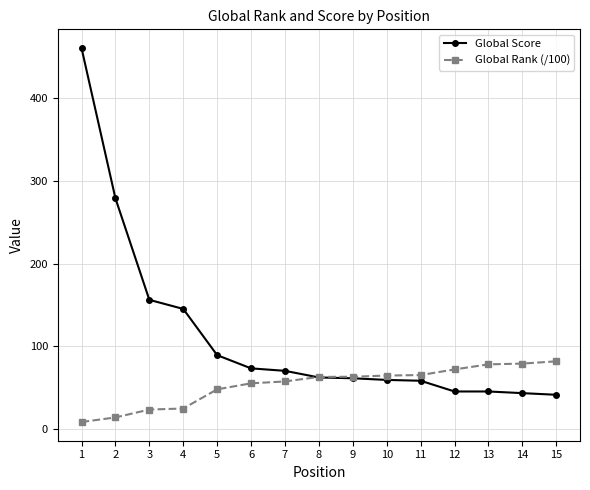

At which label is Global Rank (/100) closest to 44?

5